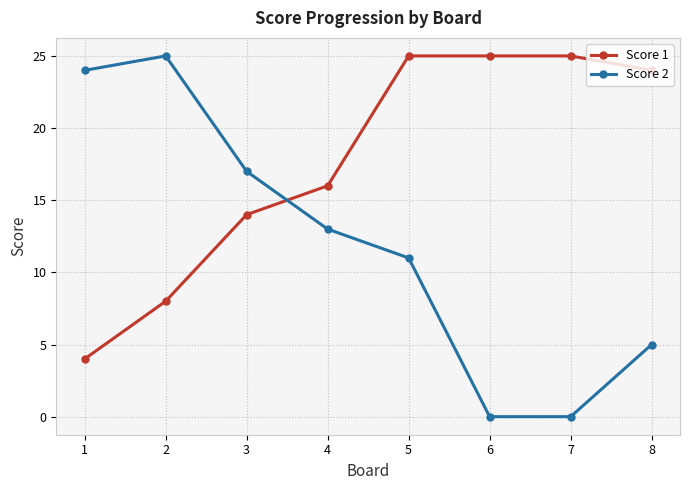

What is the value of the Score 2 point at the 4th from the left?

13